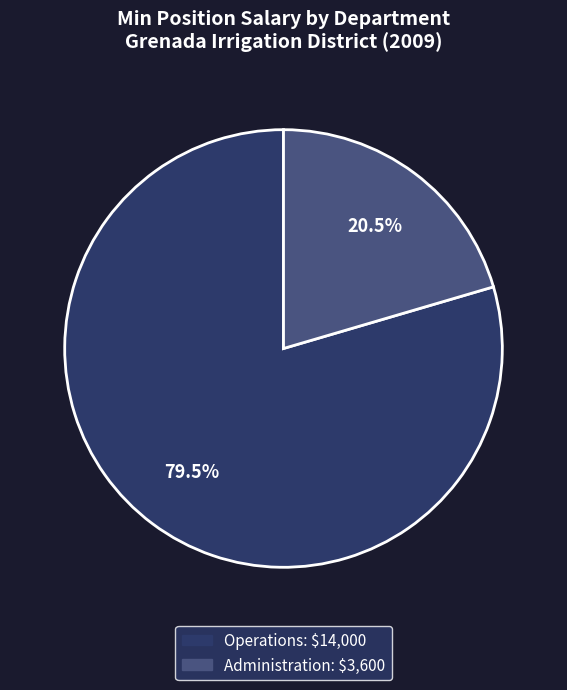

Is there a majority slice in this chart?

Yes